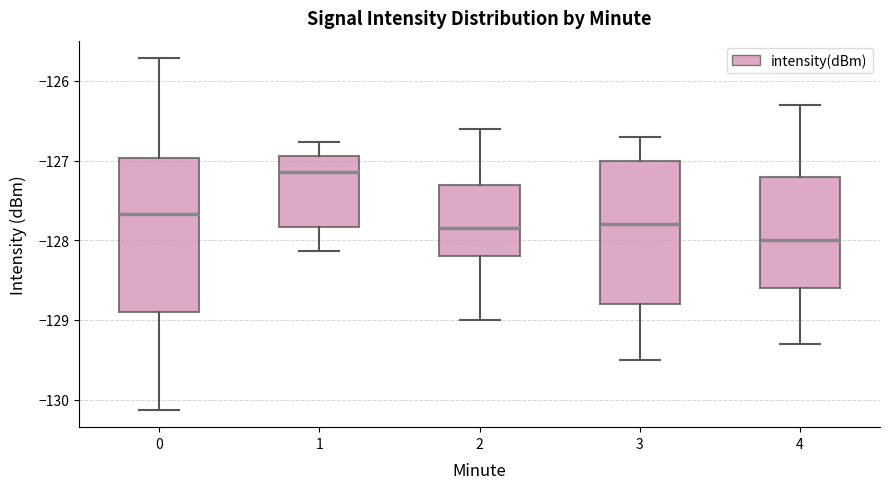

Which box is the tallest, from its lower edge to its upper edge?

0